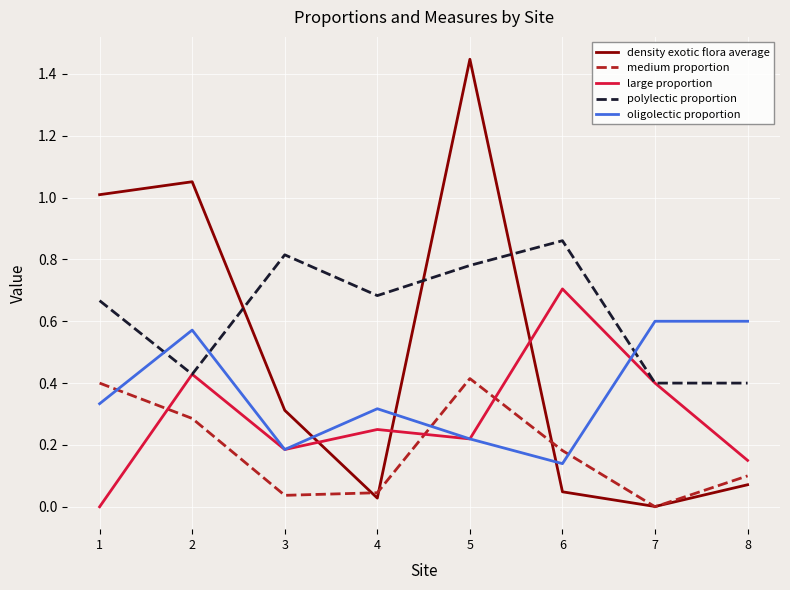

True or false: medium proportion and polylectic proportion intersect in this chart.

False